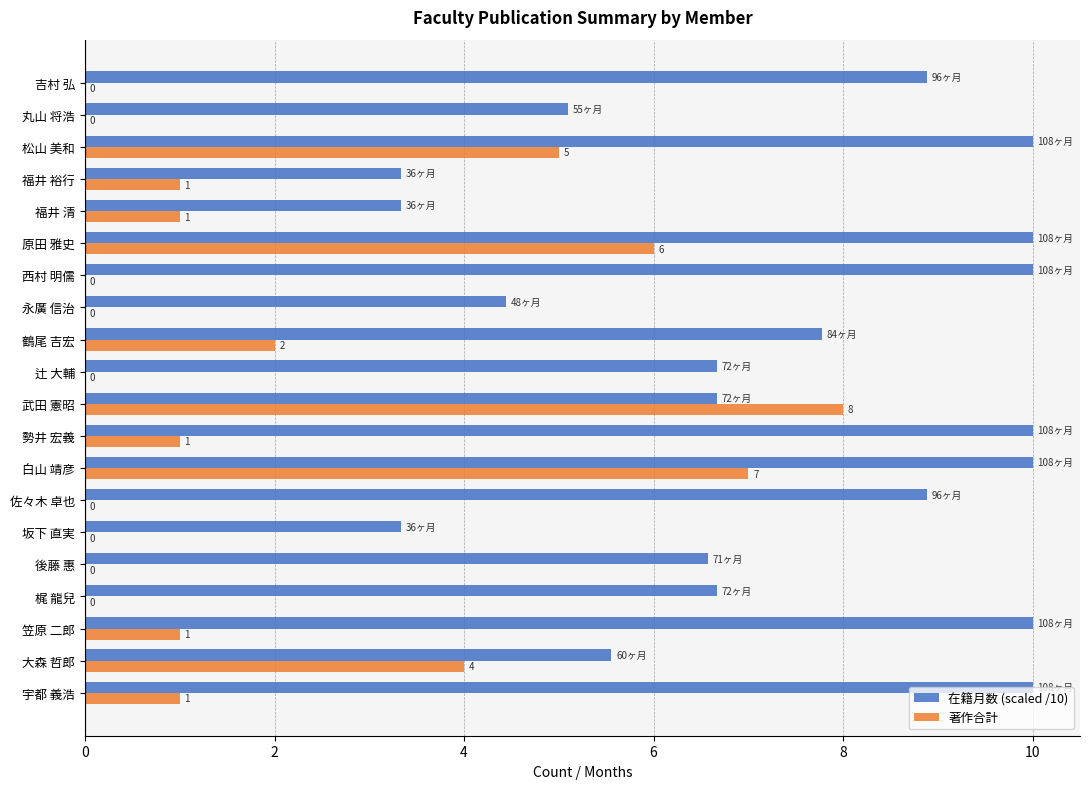

The 在籍月数 (scaled /10) series shows 2.5 at 松山 美和. True or false?

False